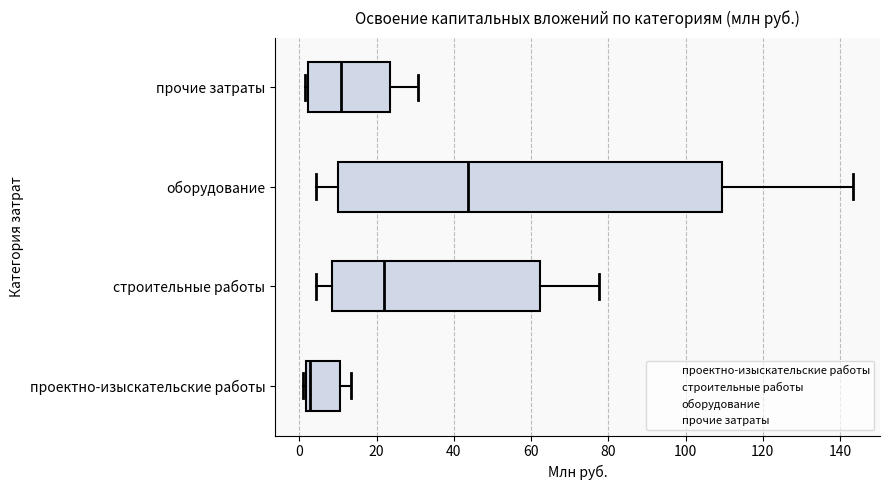

Reading bottom to top, transcribe this box plot: for each box, give where its median line is, the range the box spans, and where its two whiskers end, as read against the x-axis. The values are not printed on the chart, so give them approximately, as read against the axis.

проектно-изыскательские работы: median 2 (just right of the box's left edge), box 2 to 10, whiskers 0 to 14
строительные работы: median 22, box 8 to 62, whiskers 4 to 78
оборудование: median 44, box 10 to 110, whiskers 4 to 144
прочие затраты: median 10, box 2 to 24, whiskers 2 (just left of the box's left edge) to 30